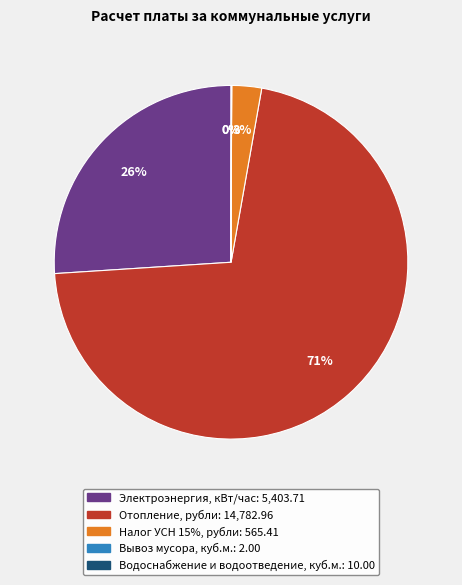

Is there a majority slice in this chart?

Yes